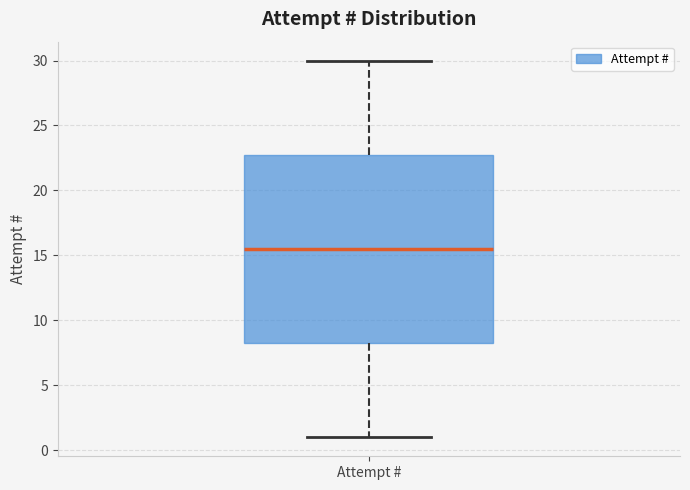

Read this box plot against the y-axis: the position of the median line, the range covered by the box, and the ends of both whiskers. The values are not printed on the chart, so give them approximately, as read against the axis.

median 15.5, box 8.5 to 23.0, whiskers 1.0 to 30.0